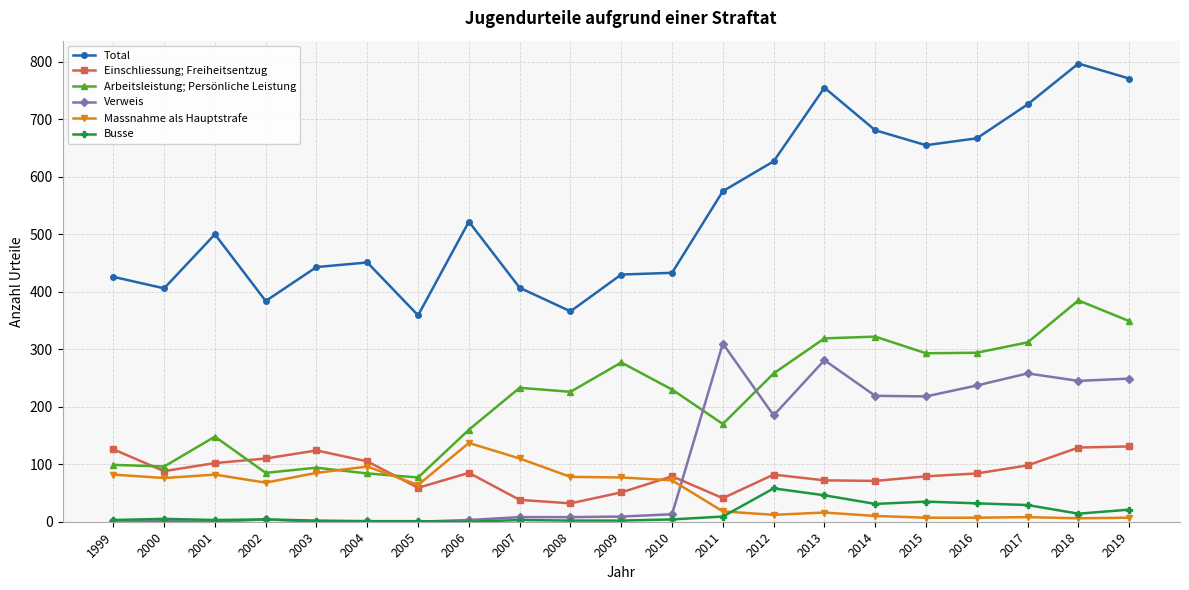

What is the average value of the Total series?

542